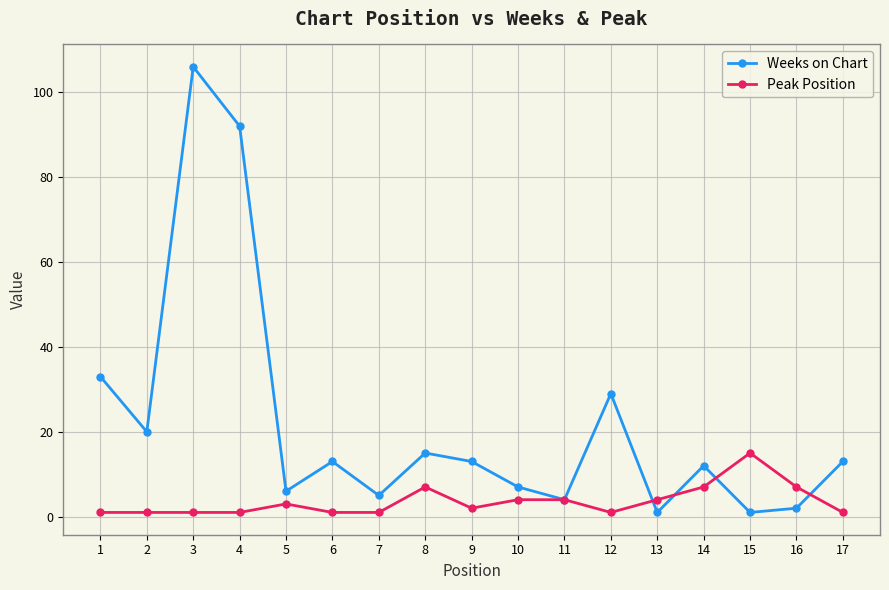

Where is the first local maximum for Weeks on Chart?

3